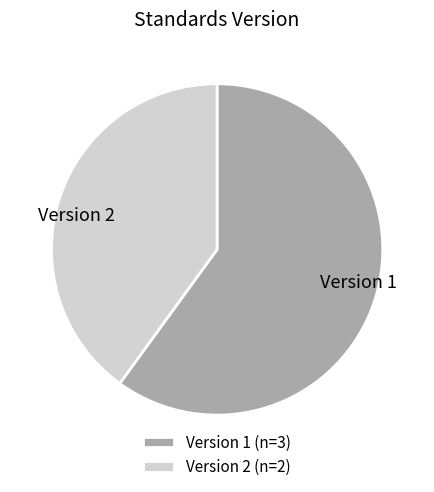

Does Version 2 represent more than half of the total?

No